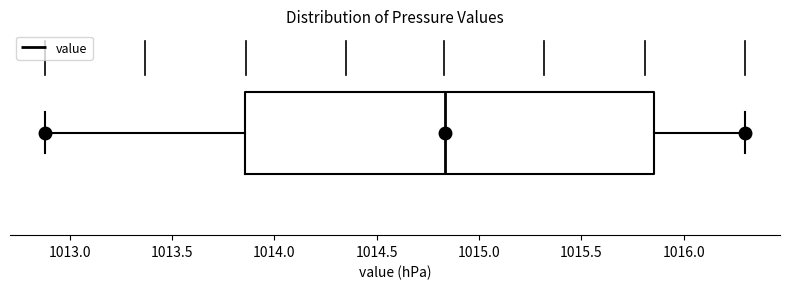

Read this box plot against the x-axis: the position of the median line, the range covered by the box, and the ends of both whiskers. The values are not printed on the chart, so give them approximately, as read against the axis.

median 1014.85, box 1013.85 to 1015.85, whiskers 1012.90 to 1016.30